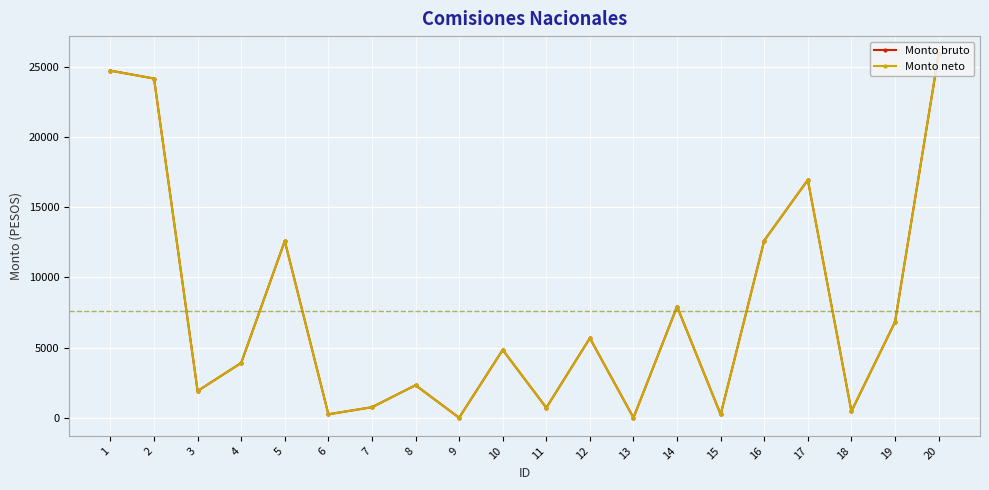

Is this an area chart (filled region under the line)?

No